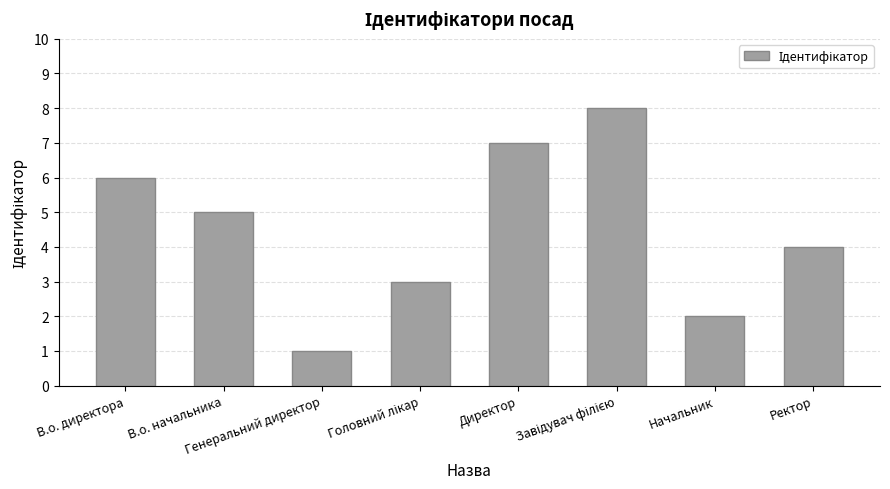

What is the sum of all values?

36